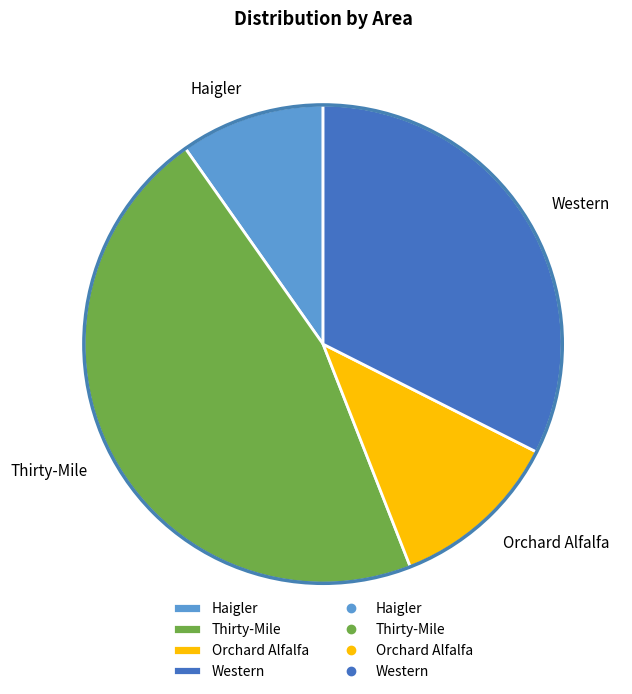

Between Orchard Alfalfa and Western, which is larger?

Western